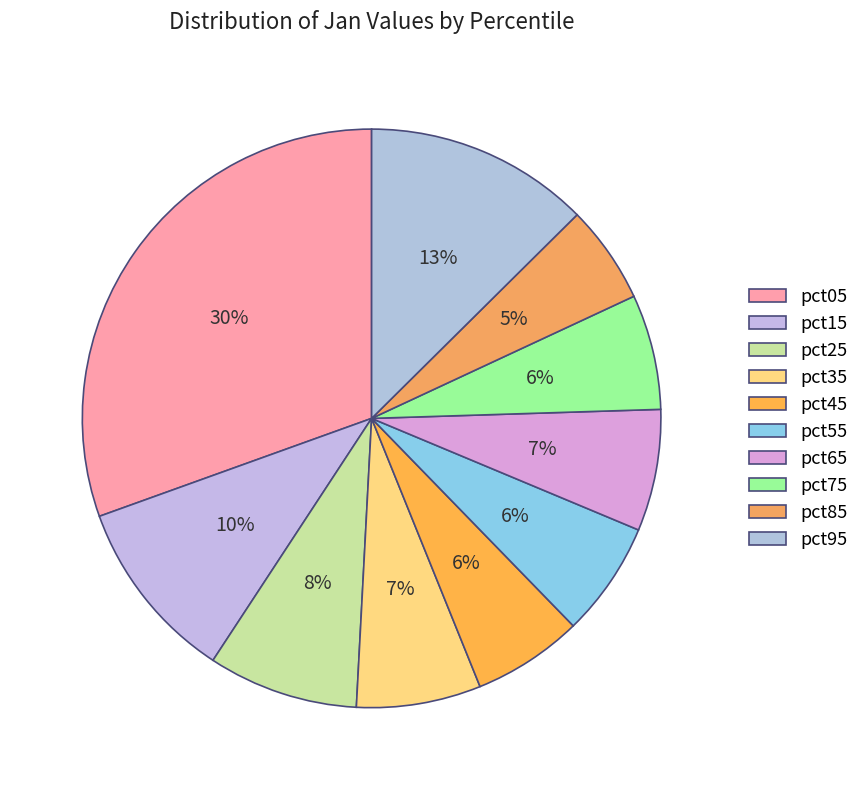

What percentage is the pct25 slice, to the nearest percent?

8%